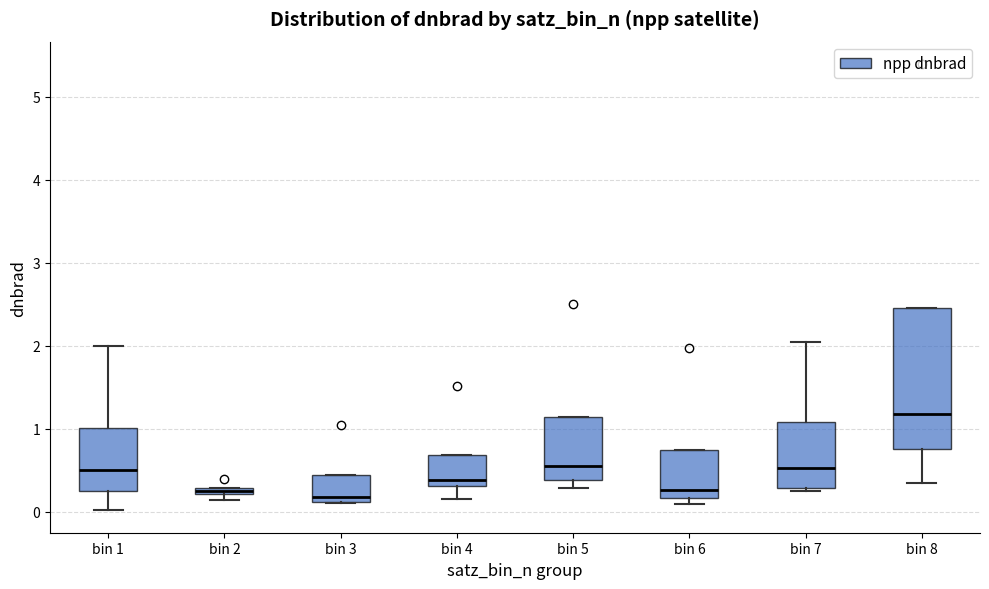

Which box has the highest median line?

bin 8